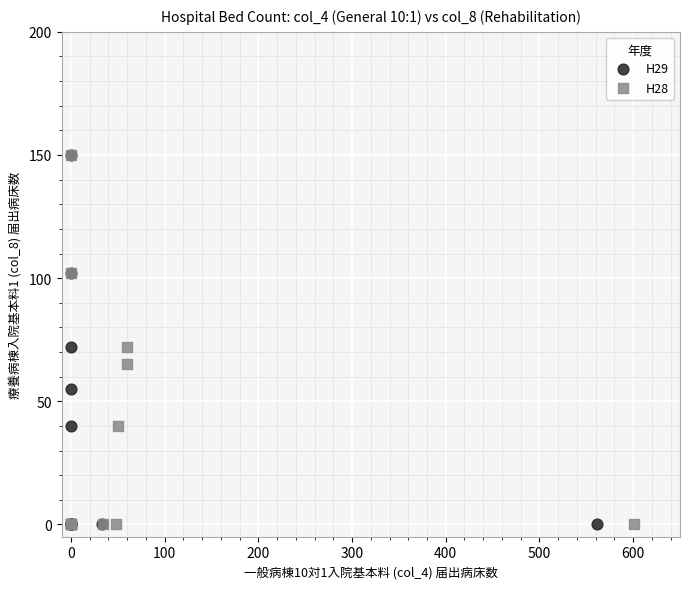

What are all the series names shown in the legend?

H29, H28